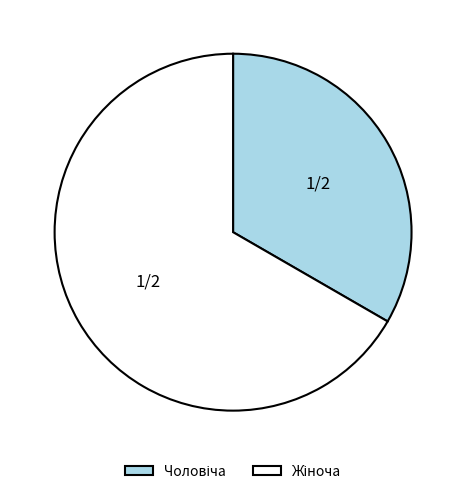

Is there any slice that represents more than half of the pie?

Yes